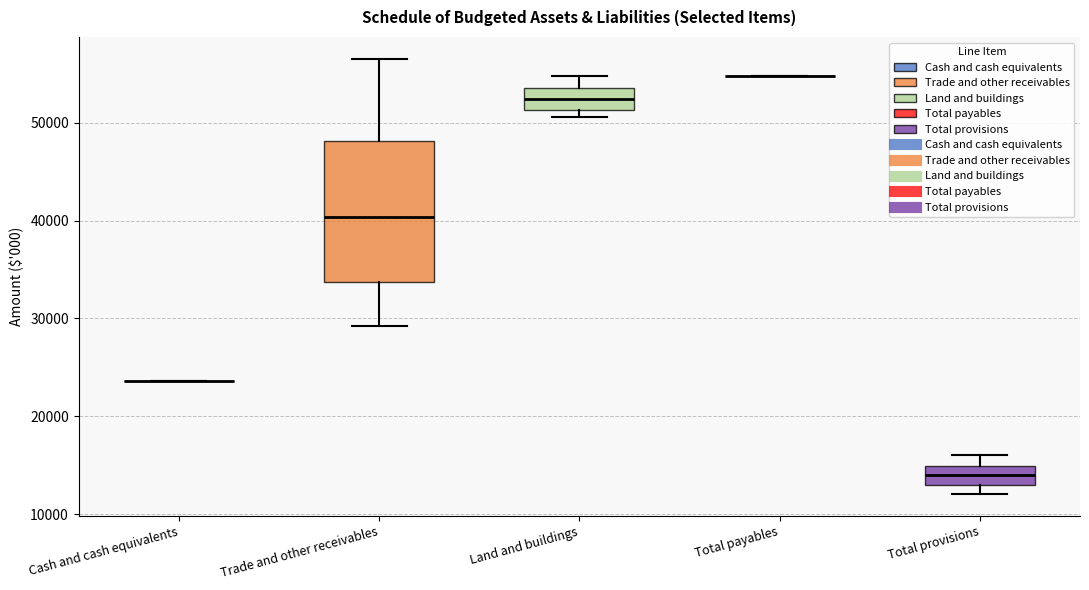

Comparing the boxes themselves (not the whiskers), which one is the tallest?

Trade and other receivables